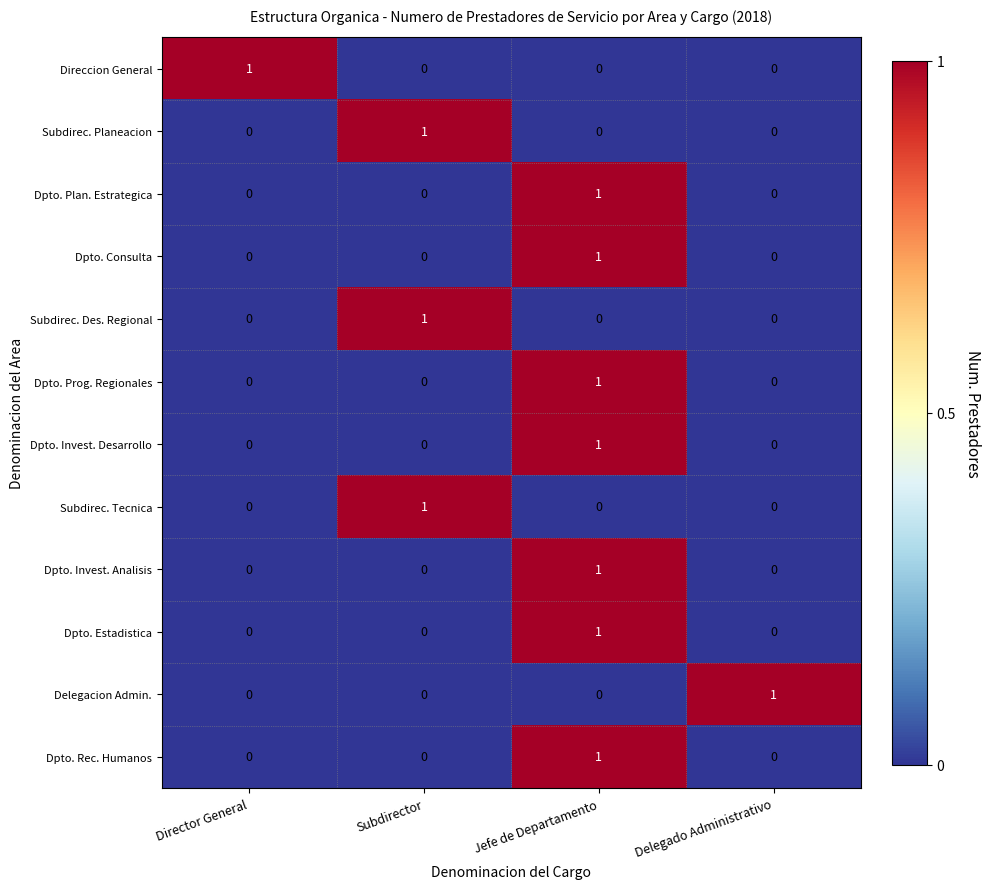

At how many categories does at least one series exceed 0?

4